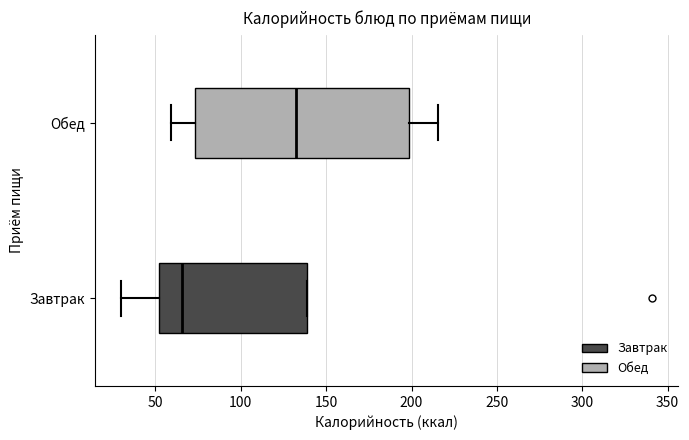

Which box is the widest, from its left edge to its right edge?

Обед